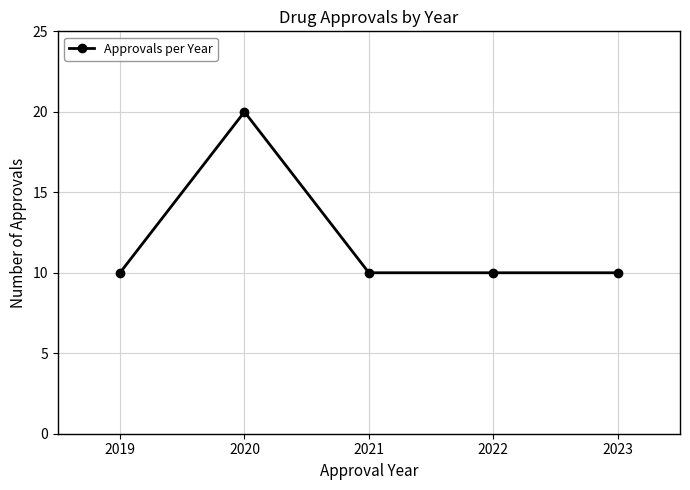

Is it true that the value at 2020 is 5?

False